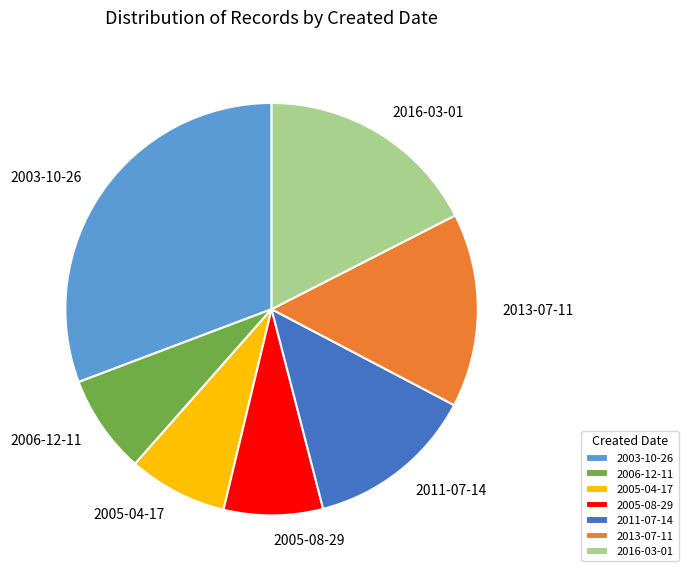

Between 2006-12-11 and 2011-07-14, which is larger?

2011-07-14